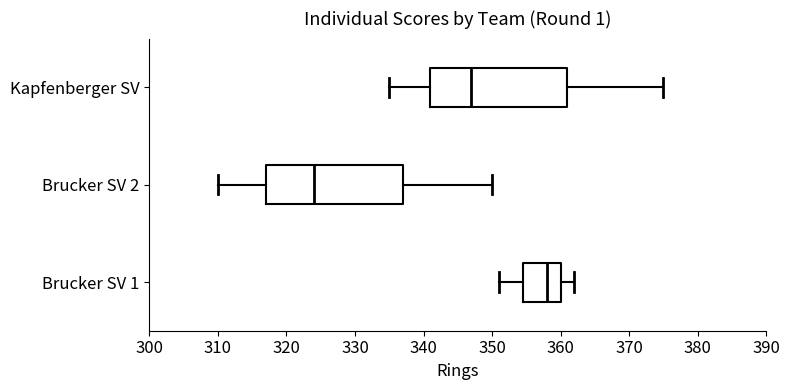

Reading bottom to top, transcribe this box plot: for each box, give where its median line is, the range the box spans, and where its two whiskers end, as read against the x-axis. The values are not printed on the chart, so give them approximately, as read against the axis.

Brucker SV 1: median 358, box 355 to 360, whiskers 351 to 362
Brucker SV 2: median 324, box 317 to 337, whiskers 310 to 350
Kapfenberger SV: median 347, box 341 to 361, whiskers 335 to 375